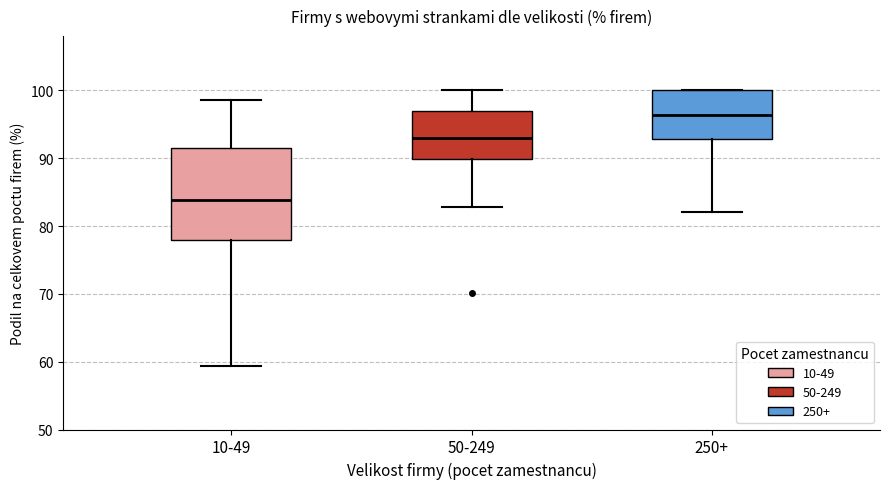

Reading left to right, read every box against the y-axis: the position of its median line, the range the box covers, and the ends of its whiskers. The values are not printed on the chart, so give them approximately, as read against the axis.

10-49: median 84, box 78 to 92, whiskers 59 to 99
50-249: median 93, box 90 to 97, whiskers 83 to 100
250+: median 96, box 93 to 100, whiskers 82 to 100